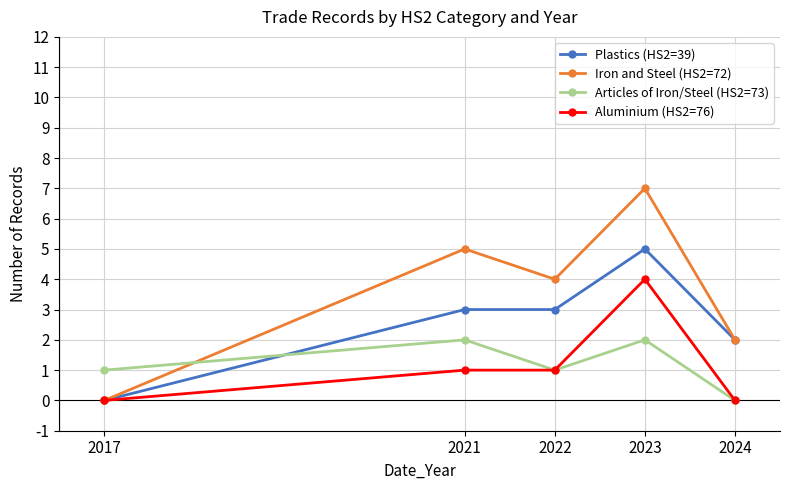

Is it true that Articles of Iron/Steel (HS2=73) equals 1 at 2022?

True